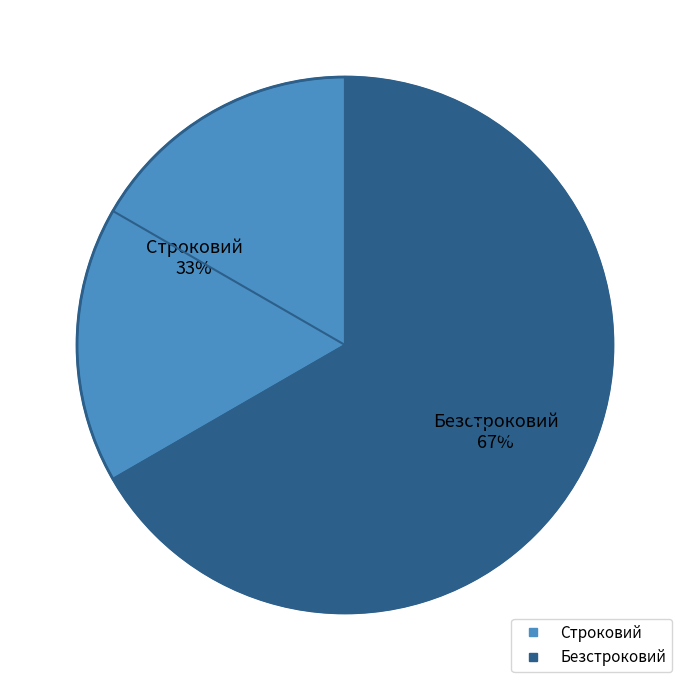

True or false: Строковий accounts for 33% of the total.

True